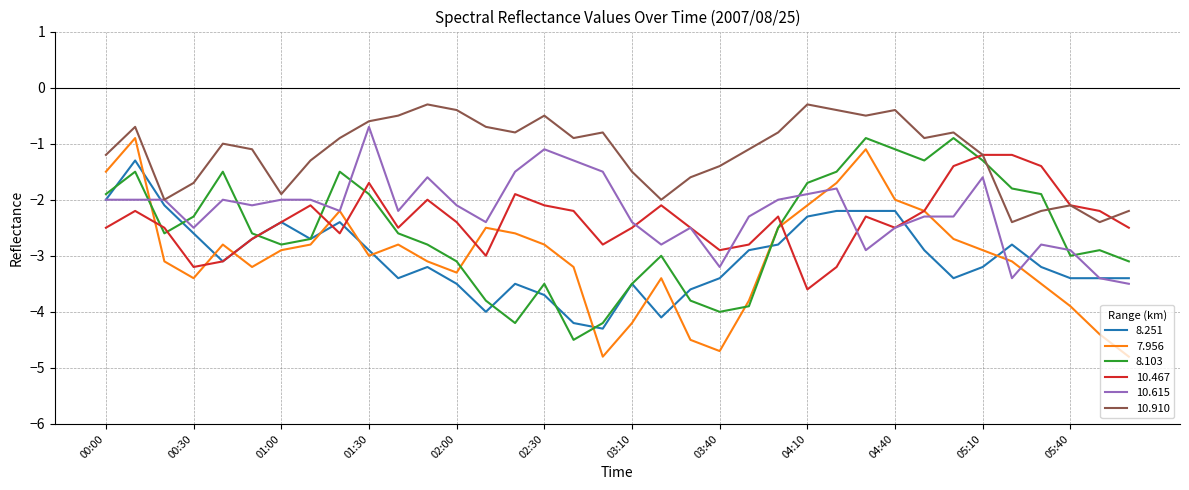

Which series ends up on top after the final intersection of 10.615 and 8.103?

8.103